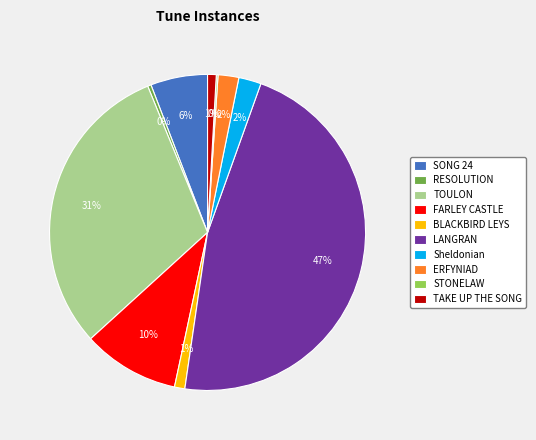

To the nearest percent, what portion does Sheldonian represent?

2%